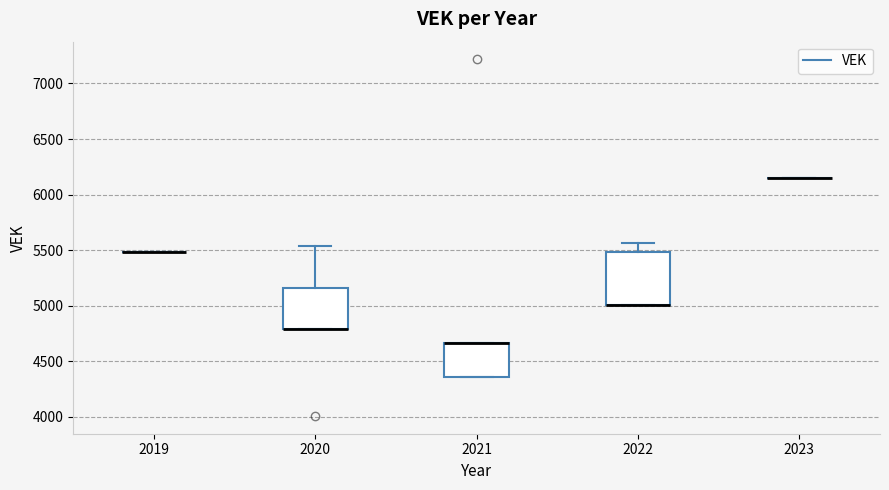

Where is the upper edge of the box at x = 2022 on the y-axis? The values are not printed on the chart, so give them approximately, as read against the axis.

5500